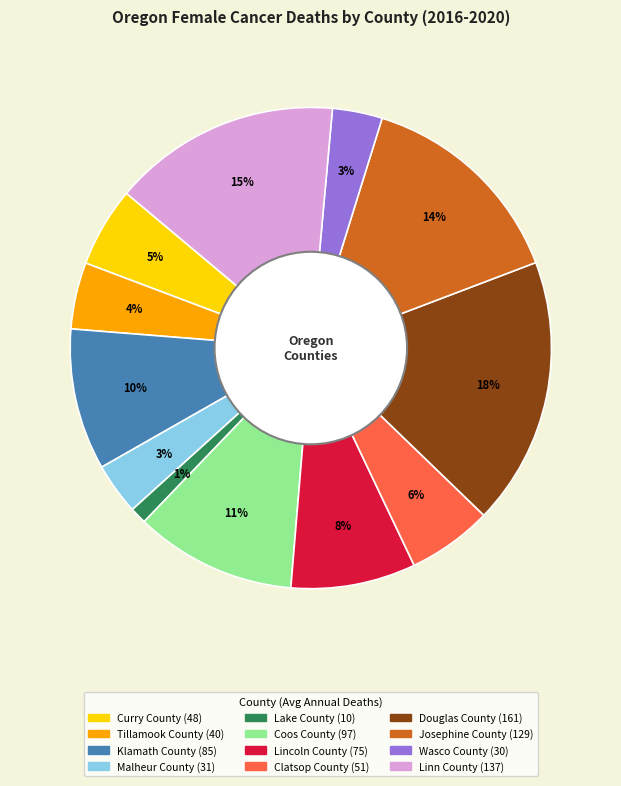

How many slices are in this pie chart?

12